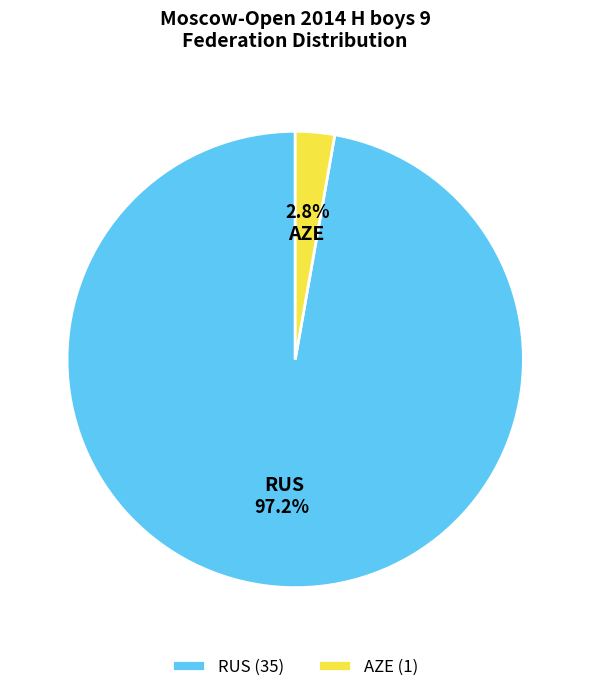

Count the number of slices in the pie.

2